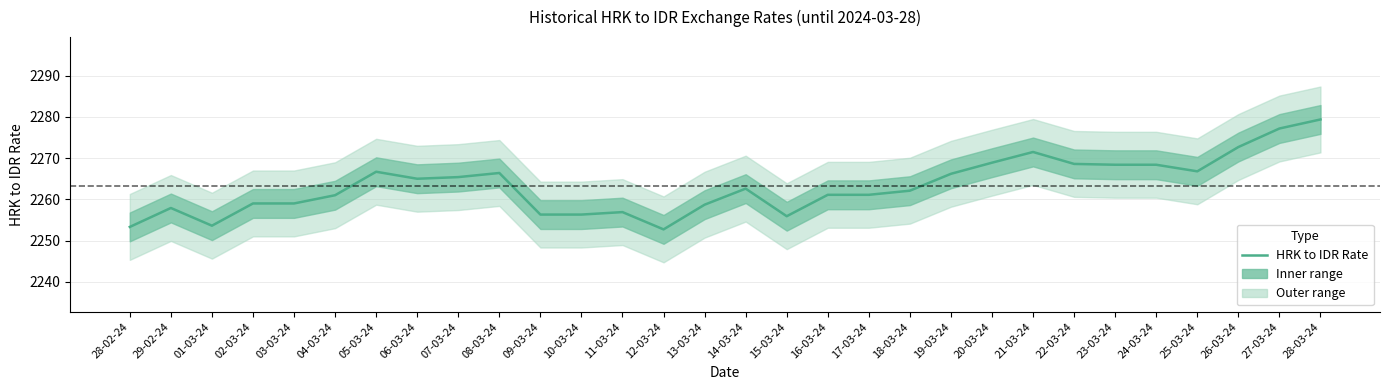

What is the difference between the maximum and second lowest values?

26.1